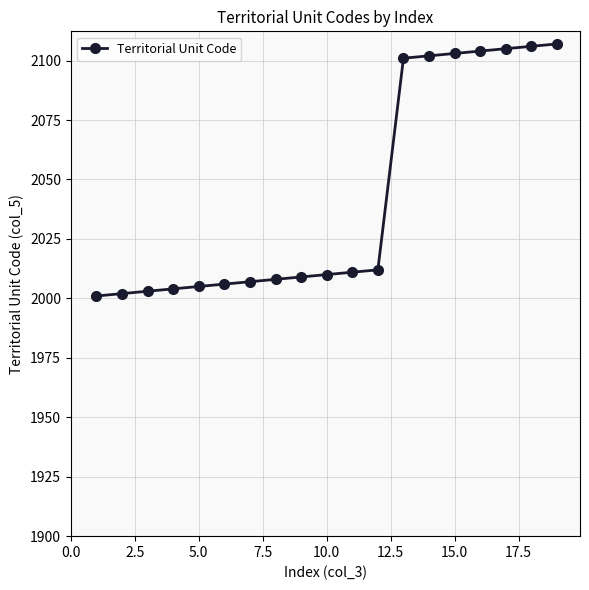

Reading left to right, transcribe all the data shown in this chart.

2001	2002	2003	2004	2005	2006	2007	2008	2009	2010	2011	2012	2101	2102	2103	2104	2105	2106	2107